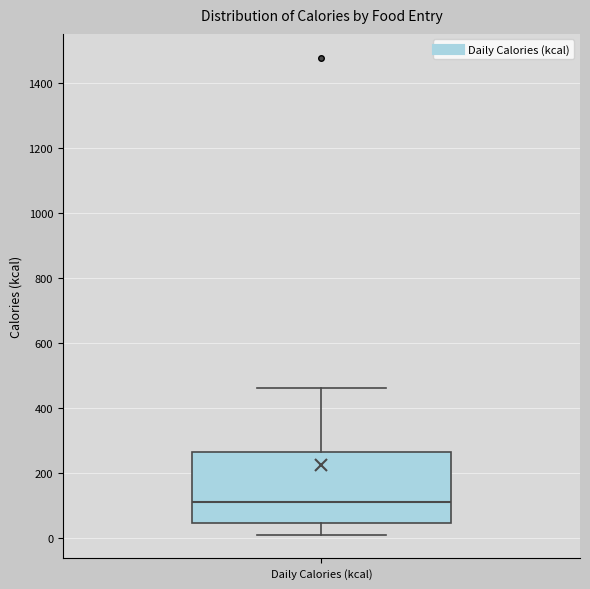

Where is the upper edge of the box for Daily Calories (kcal) on the y-axis? The values are not printed on the chart, so give them approximately, as read against the axis.

260